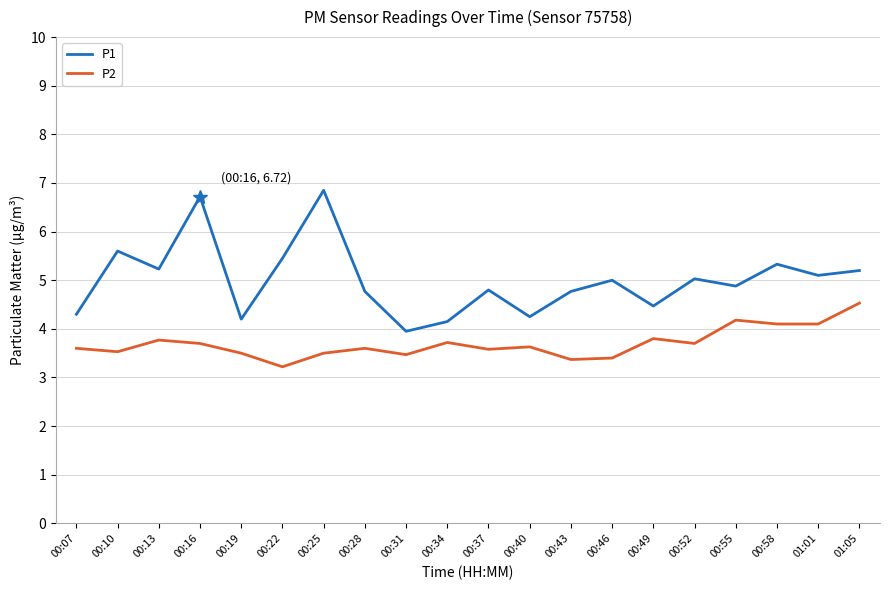

Which series changed the most between 00:25 and 01:01?

P1